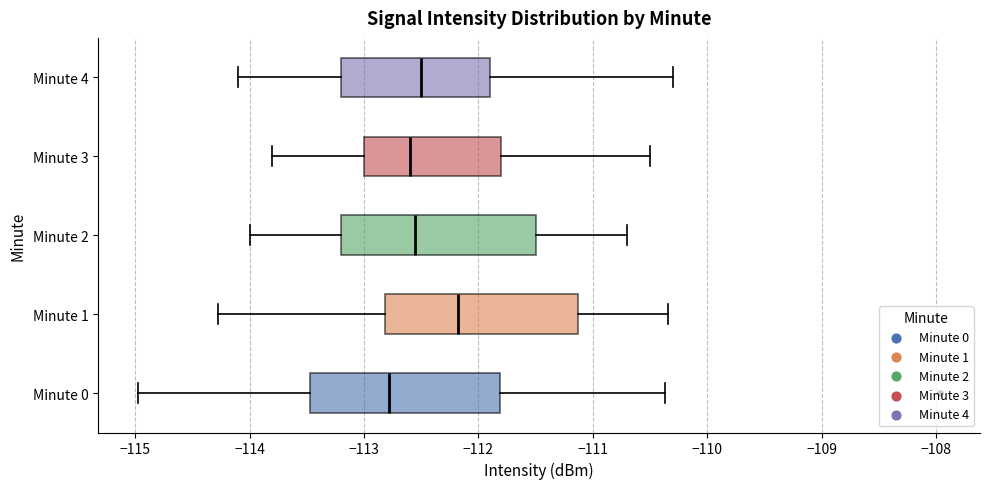

Which box's median line is the furthest to the left?

Minute 0